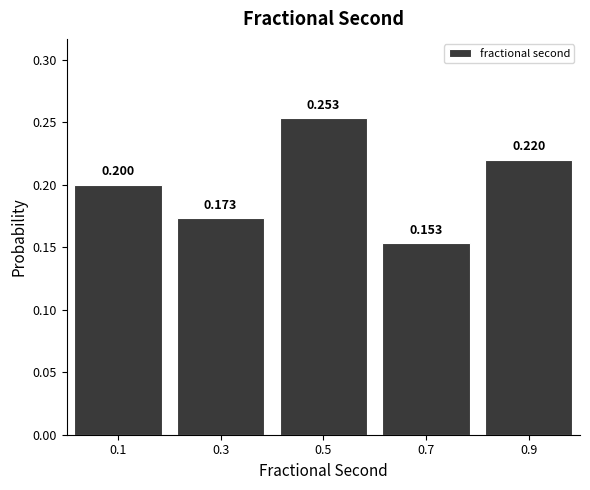

What is the height of the bar covering 0.0 to 0.2 on the x-axis?

0.200